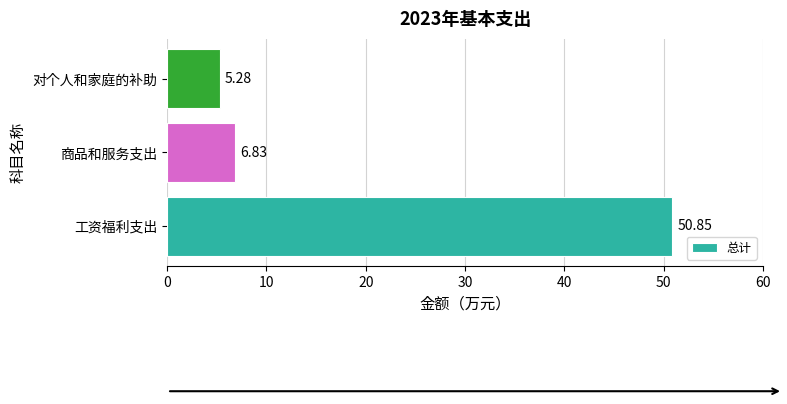

What is the maximum value shown in the chart?

50.9